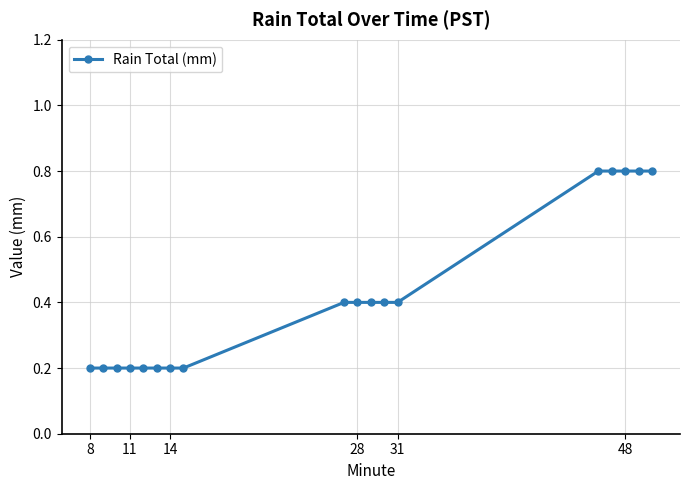

What is the value of the 9th point from the left?

0.4